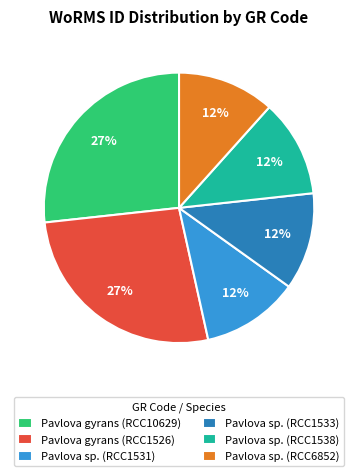

Approximately how many times larger is the value at Pavlova sp. (RCC6852) compared to Pavlova sp. (RCC1533)?

1.0